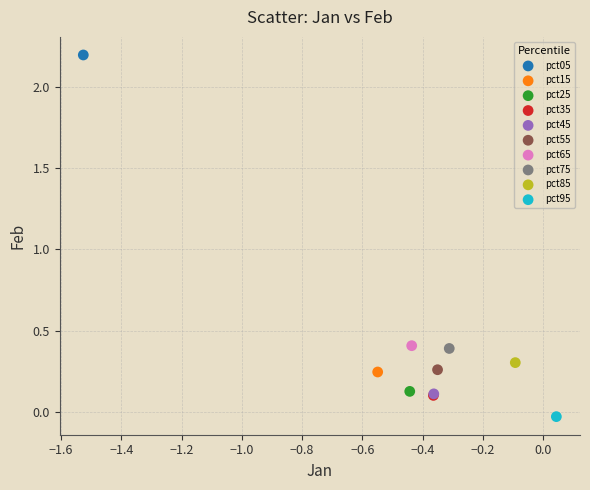

Which series contains the lowest Y value?

pct95